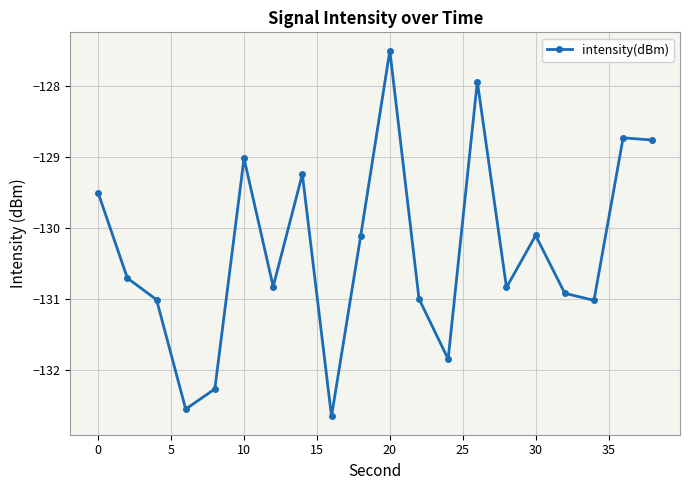

Reading right to left, transcribe all the data shown in this chart.

-128.8	-128.7	-131.0	-130.9	-130.1	-130.8	-127.9	-131.8	-131.0	-127.5	-130.1	-132.7	-129.2	-130.8	-129.0	-132.3	-132.5	-131.0	-130.7	-129.5